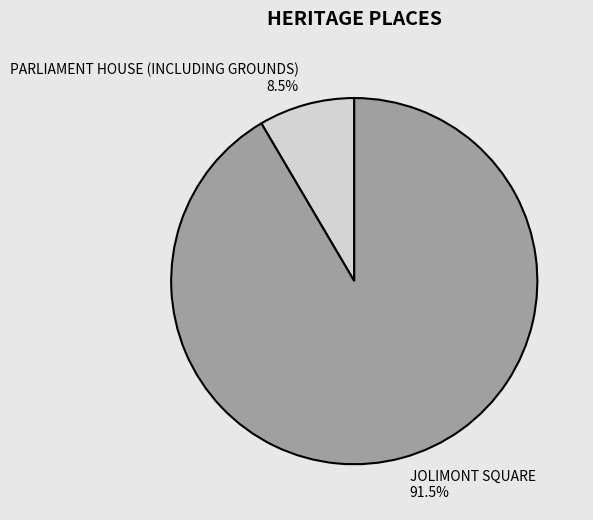

What percentage is NOT represented by JOLIMONT SQUARE?

8.5%